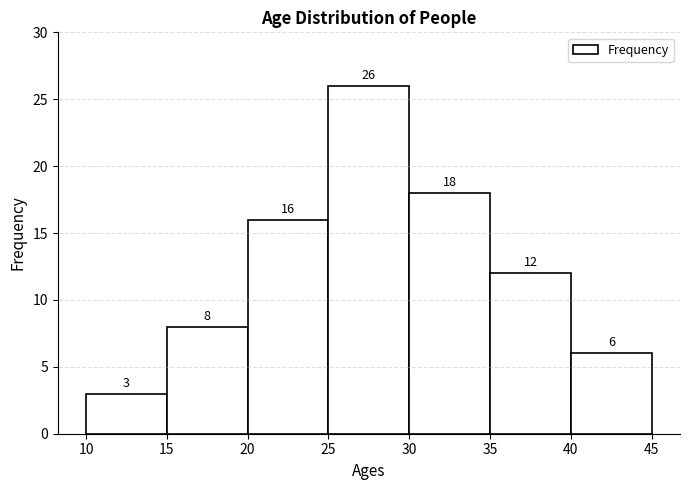

How tall is the bar that spans 40 to 45 on the x-axis?

6